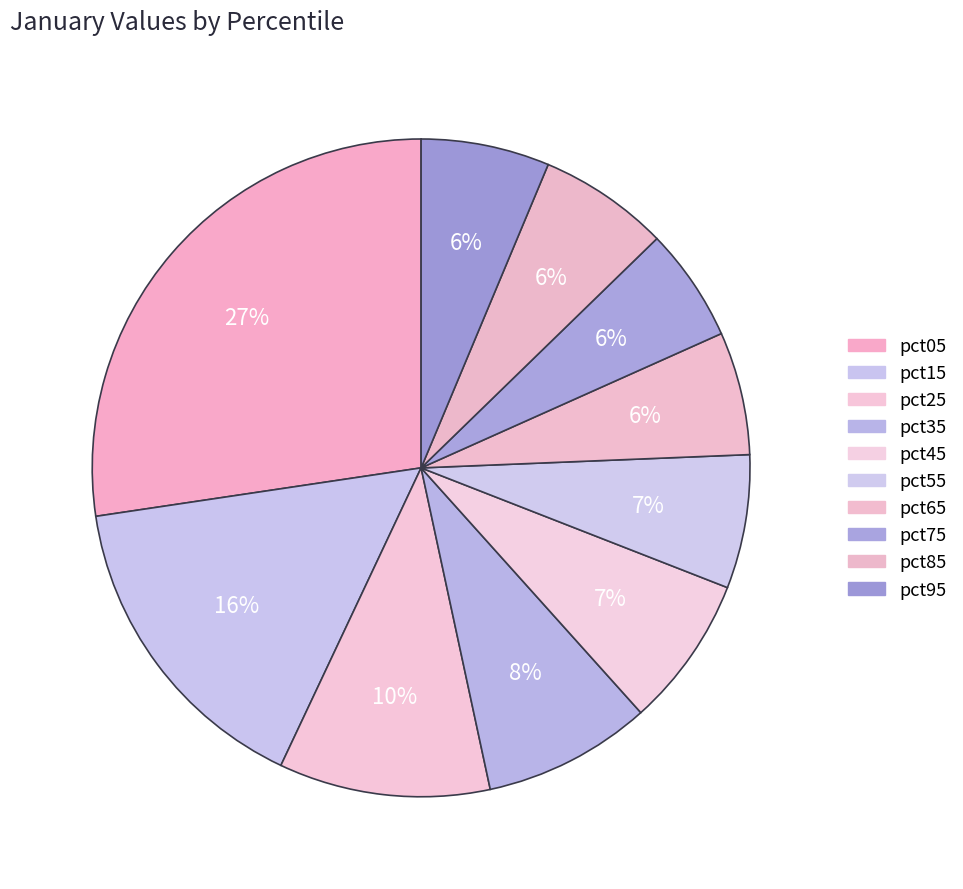

Is there a majority slice in this chart?

No